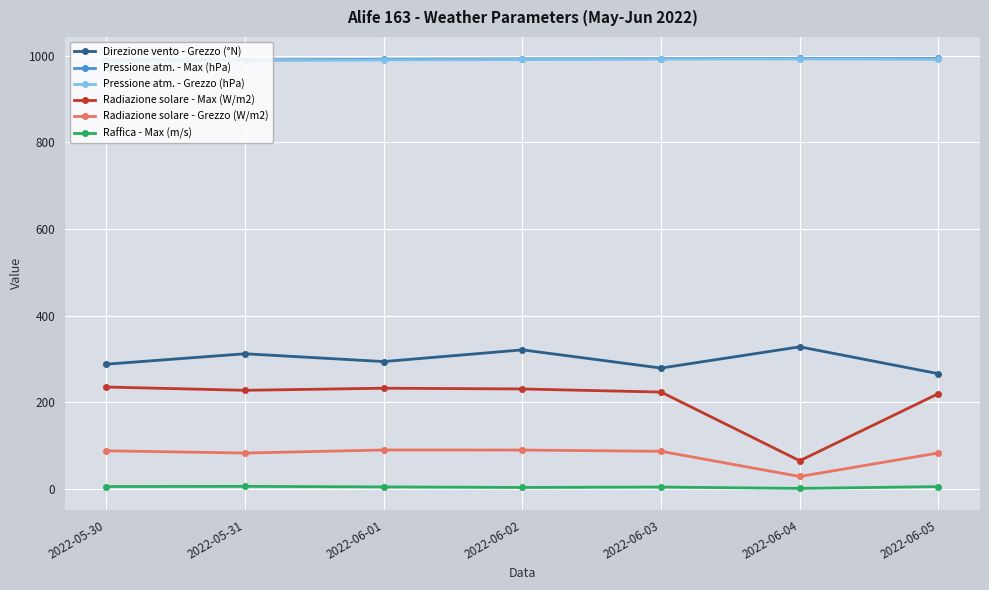

What position from the right is 2022-06-02?

4